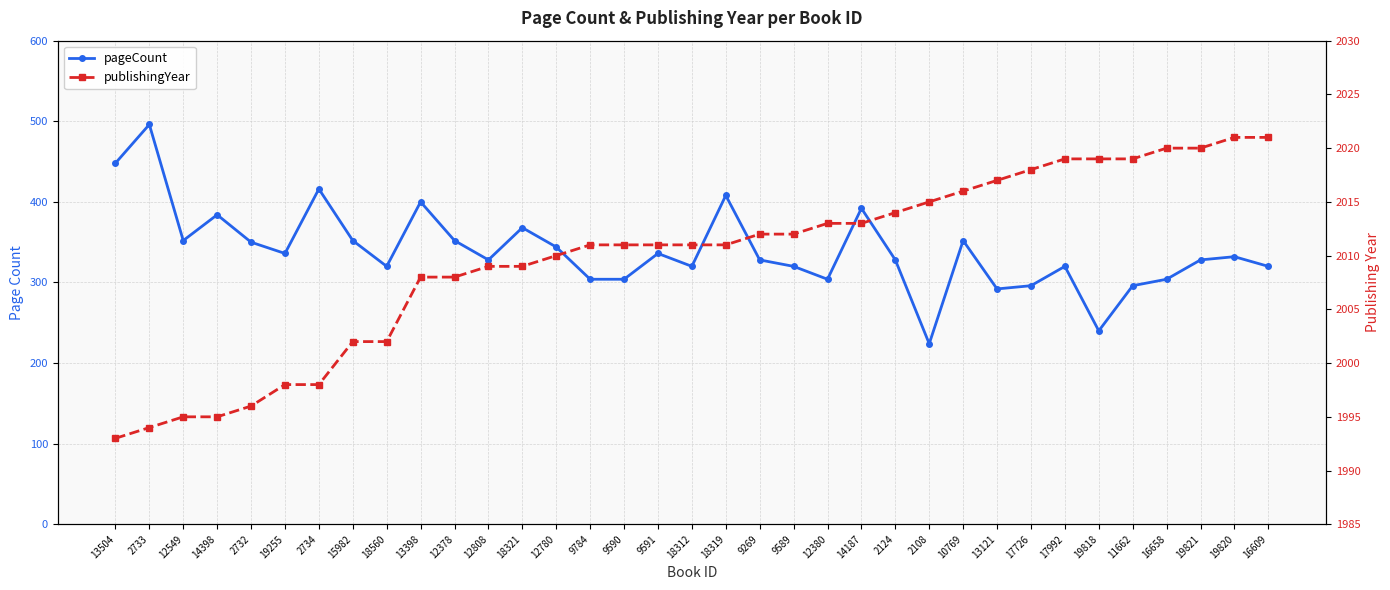

Reading left to right, transcribe all the data shown in this chart.

pageCount: 448	496	352	384	350	336	416	352	320	400	352	328	368	344	304	304	336	320	408	328	320	304	392	328	224	352	292	296	320	240	296	304	328	332	320
publishingYear: 1993	1994	1995	1995	1996	1998	1998	2002	2002	2008	2008	2009	2009	2010	2011	2011	2011	2011	2011	2012	2012	2013	2013	2014	2015	2016	2017	2018	2019	2019	2019	2020	2020	2021	2021